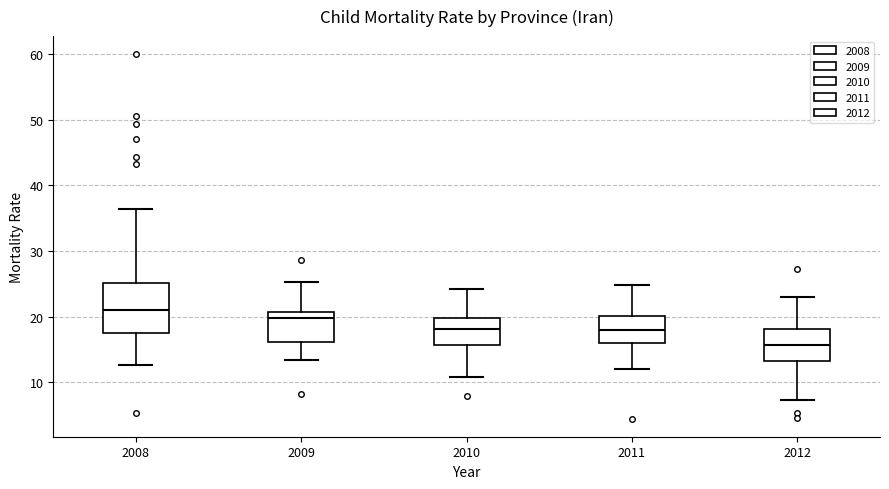

Which box has the lowest median line?

2012